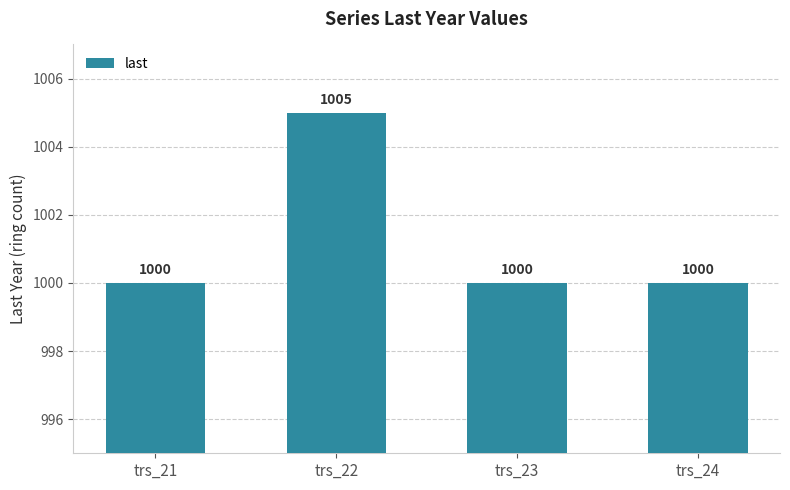

What is the value of the 3rd bar from the left?

1000